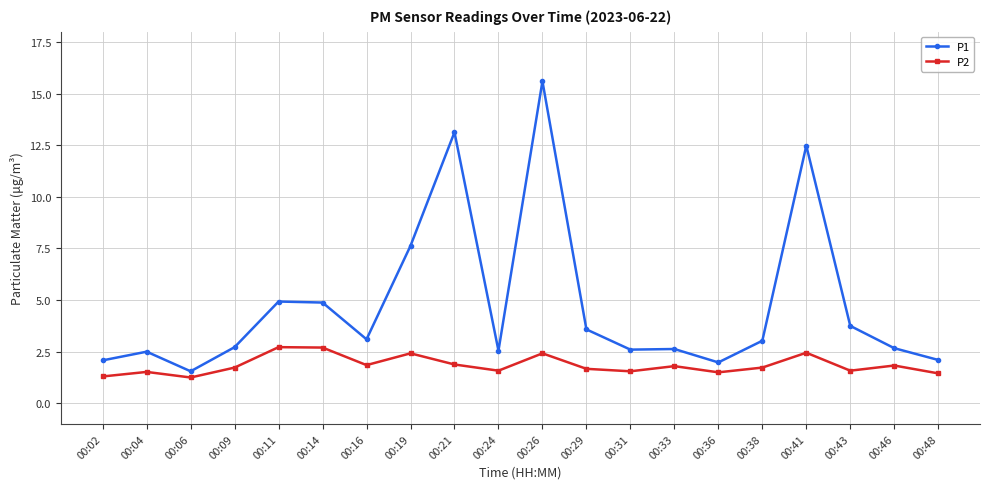

What is the sum of all P1 values?

95.5